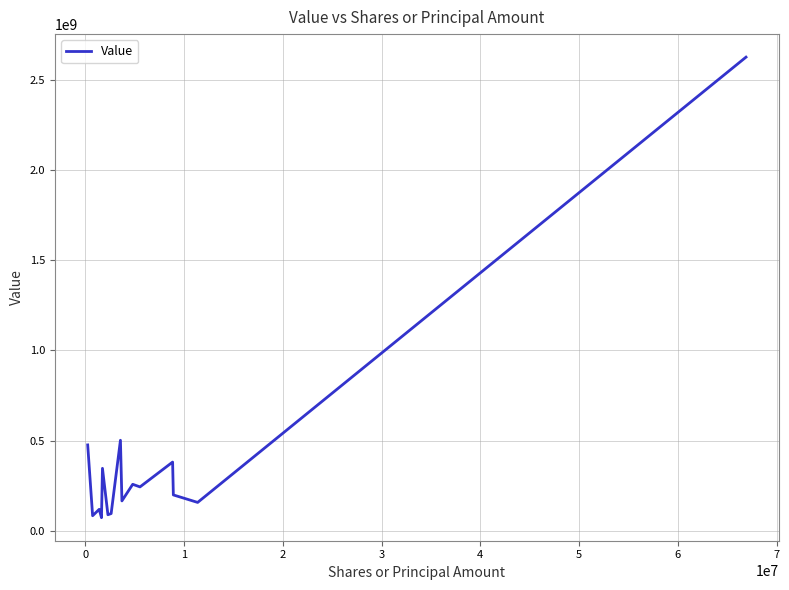

What is the sum of all values?

5833277000